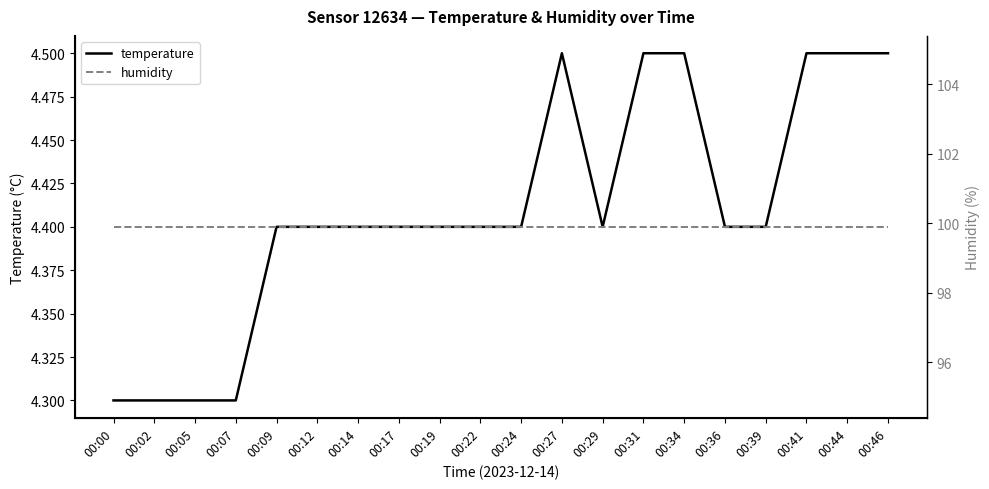

What are all the series names shown in the legend?

temperature, humidity